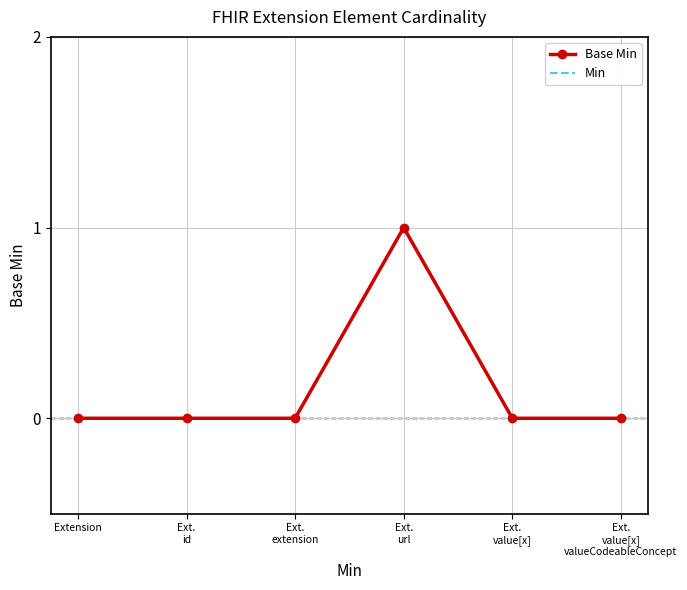

Where is the first local maximum for Min?

Ext.
url